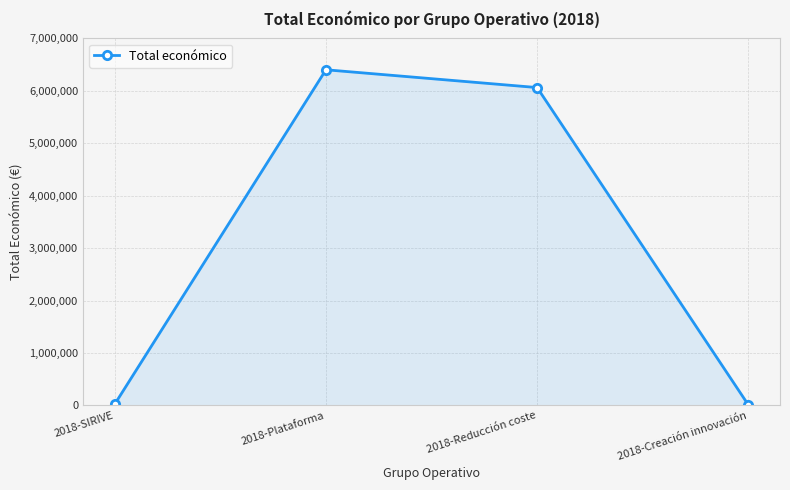

The value at 2018-Creación innovación is 10000. True or false?

True